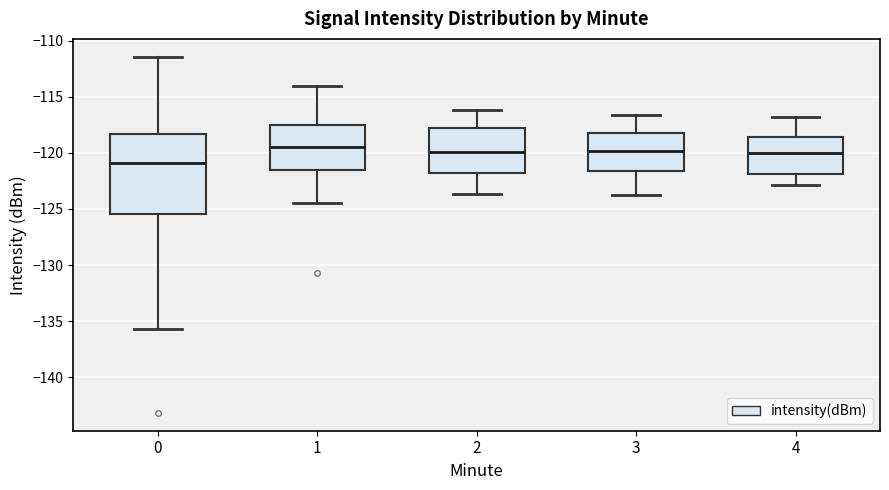

Reading left to right, transcribe this box plot: for each box, give where its median line is, the range the box spans, and where its two whiskers end, as read against the y-axis. The values are not printed on the chart, so give them approximately, as read against the axis.

0: median -121.0, box -125.5 to -118.5, whiskers -135.5 to -111.5
1: median -119.5, box -121.5 to -117.5, whiskers -124.5 to -114.0
2: median -120.0, box -122.0 to -118.0, whiskers -123.5 to -116.0
3: median -120.0, box -121.5 to -118.0, whiskers -124.0 to -116.5
4: median -120.0, box -122.0 to -118.5, whiskers -123.0 to -117.0